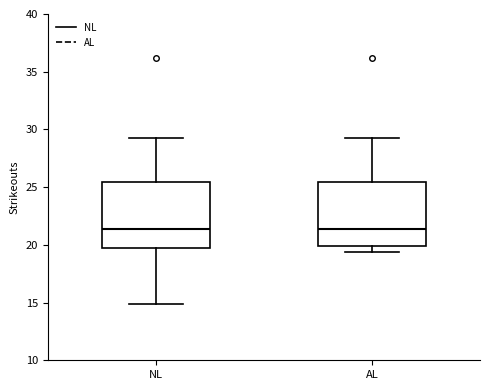

Reading left to right, transcribe this box plot: for each box, give where its median line is, the range the box spans, and where its two whiskers end, as read against the y-axis. The values are not printed on the chart, so give them approximately, as read against the axis.

NL: median 21.5, box 19.5 to 25.5, whiskers 15.0 to 29.5
AL: median 21.5, box 20.0 to 25.5, whiskers 19.5 to 29.5